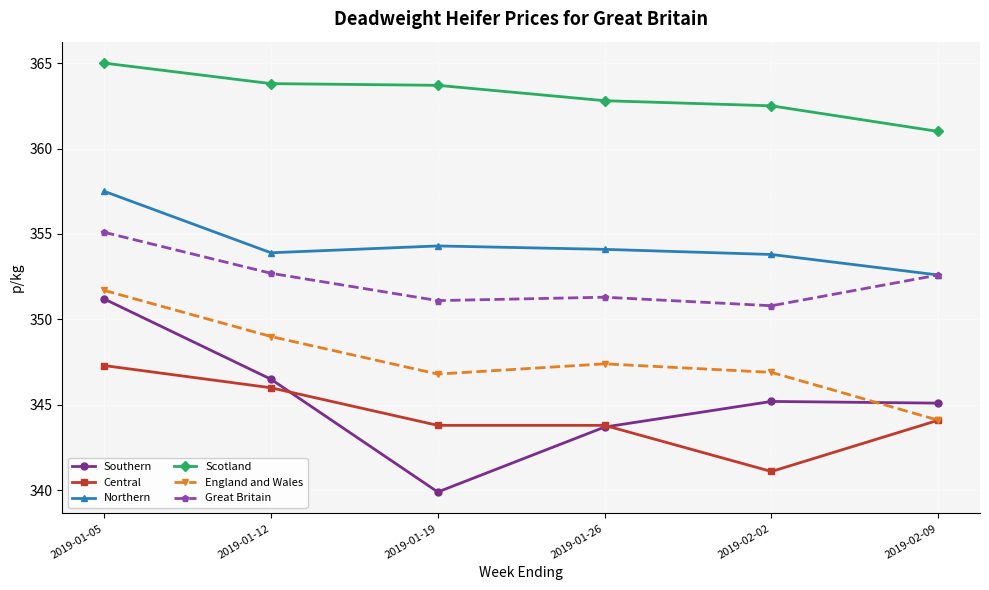

What is the difference between the highest and lowest values at 2019-01-19?

23.8